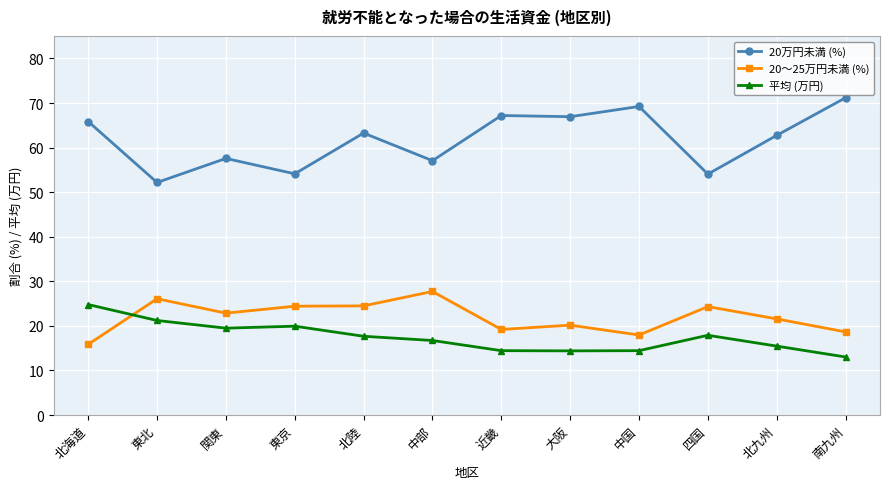

Rank the series by their maximum value, from lowest to highest.

平均 (万円), 20～25万円未満 (%), 20万円未満 (%)